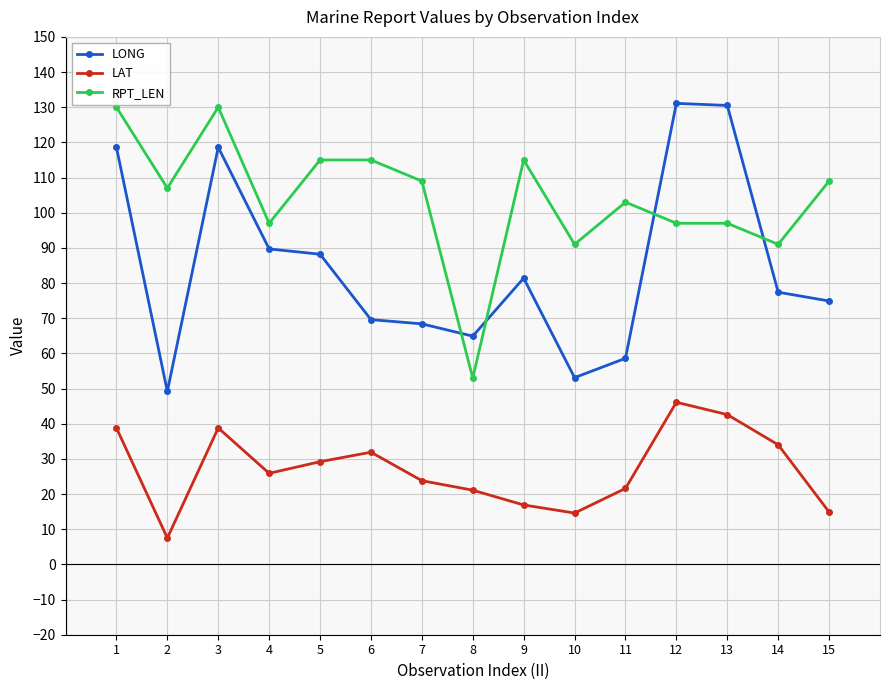

Is the value of RPT_LEN at 1 greater than the value of LAT at 5?

Yes